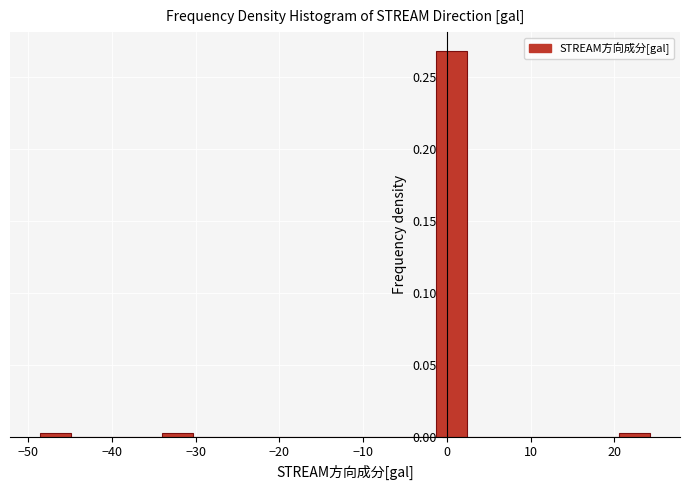

Read against the x-axis, roughly where is the centre of the tallest bar?

1